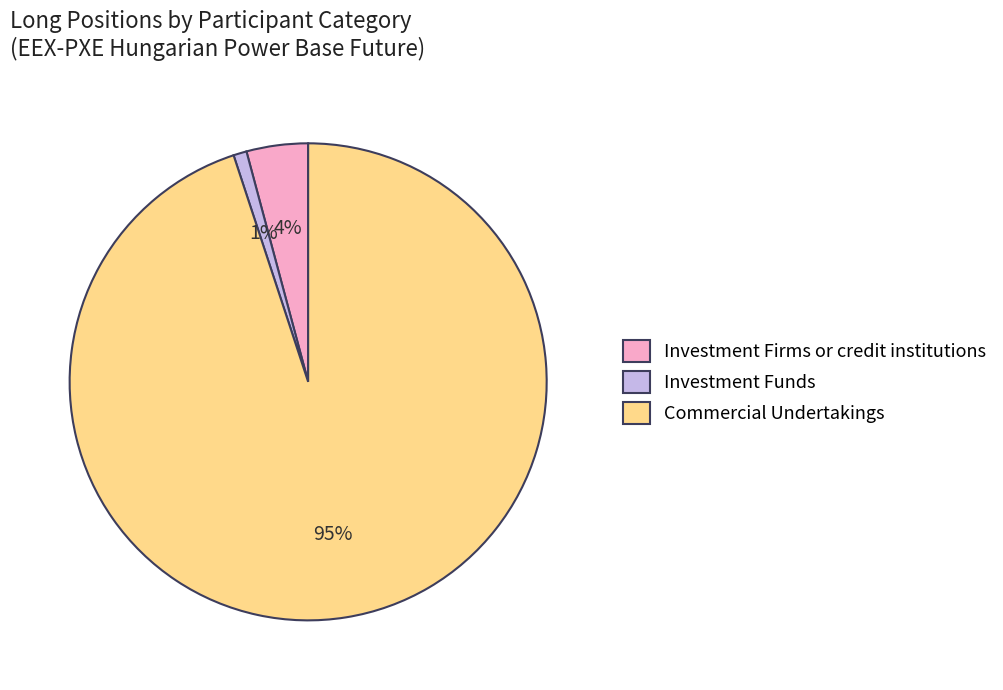

Is the sum of Investment Funds and Commercial Undertakings greater than half?

Yes